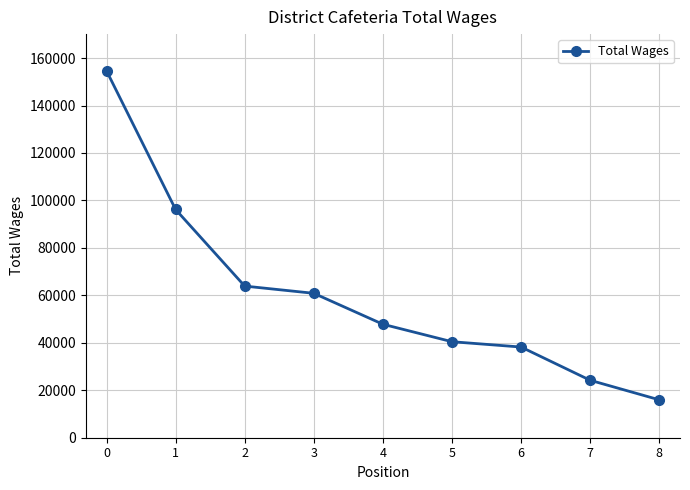

What is the value of the 9th point from the left?

15964